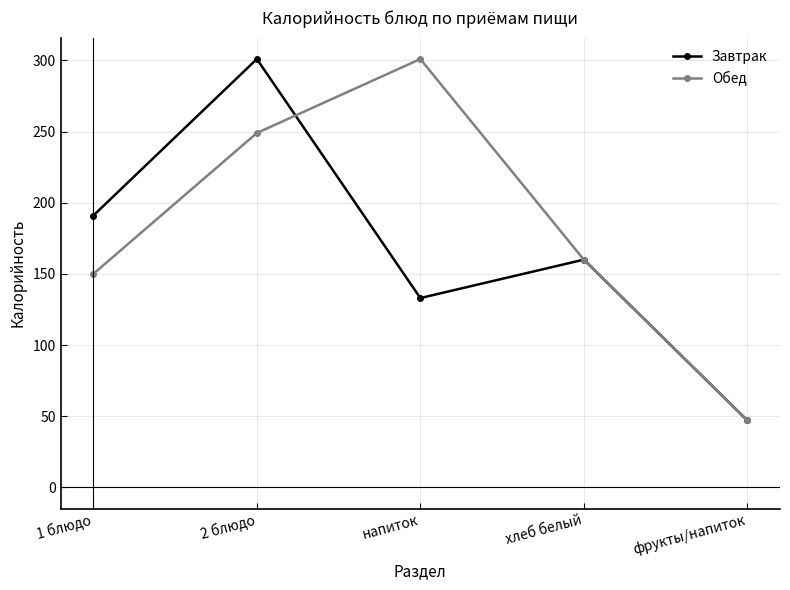

What is the maximum value shown in the chart?

301